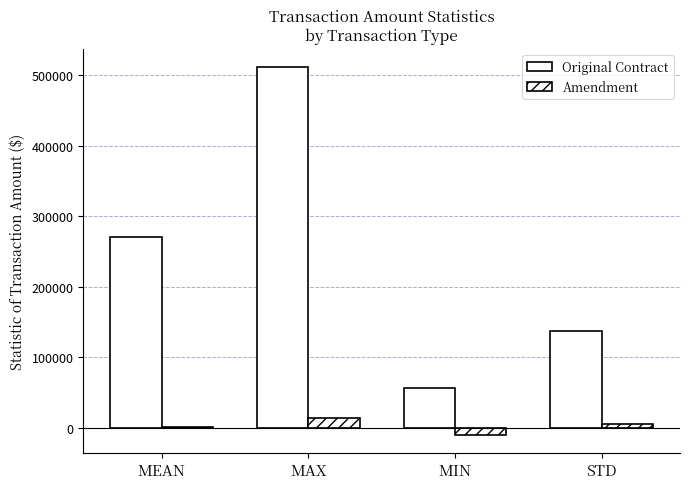

Read the Amendment value at MIN.

-9311.0